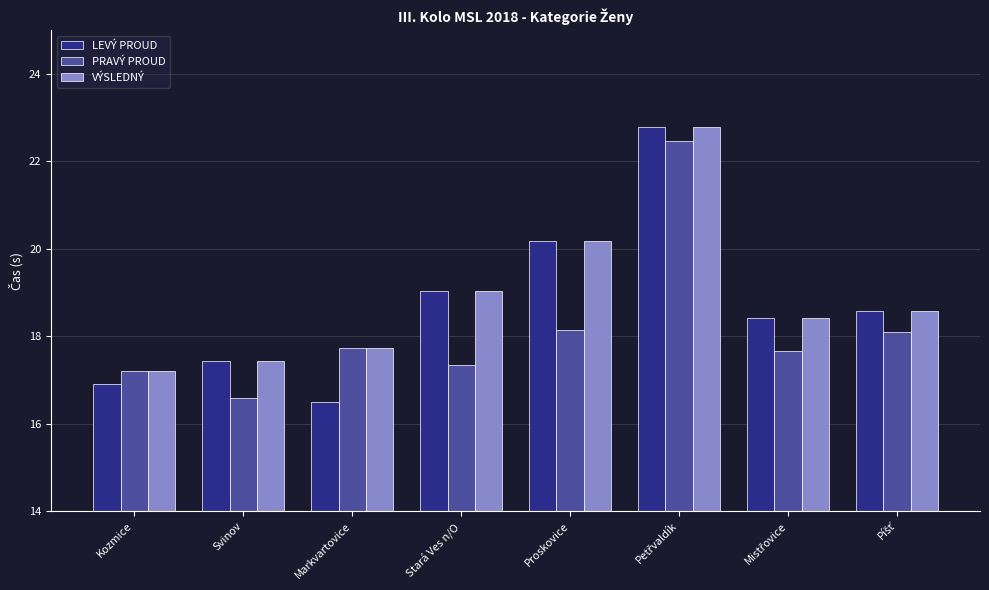

How many data points in LEVÝ PROUD are above 18?

5